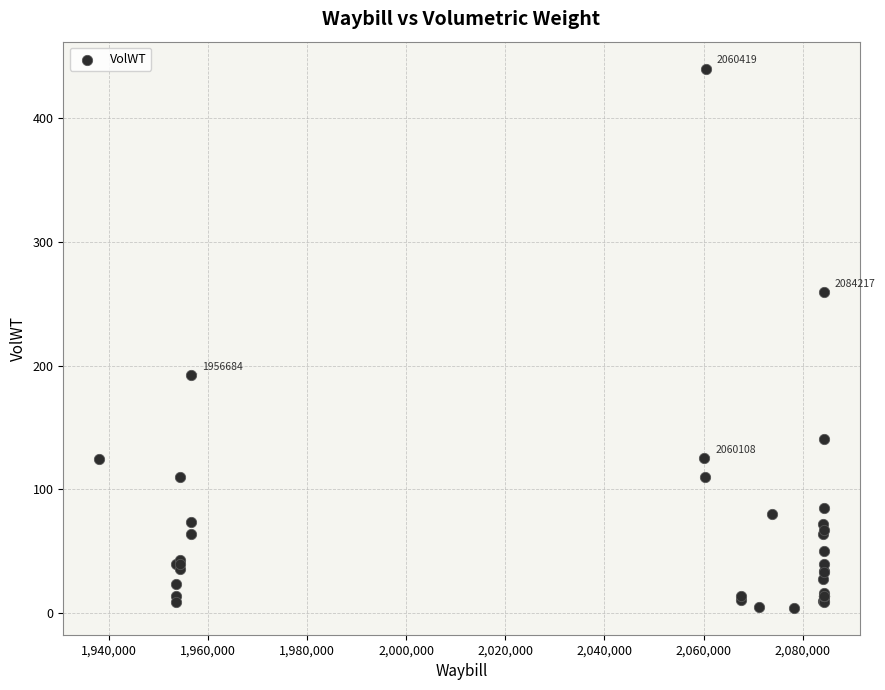

What Y value in the scatter plot is closest to 222?

192.0